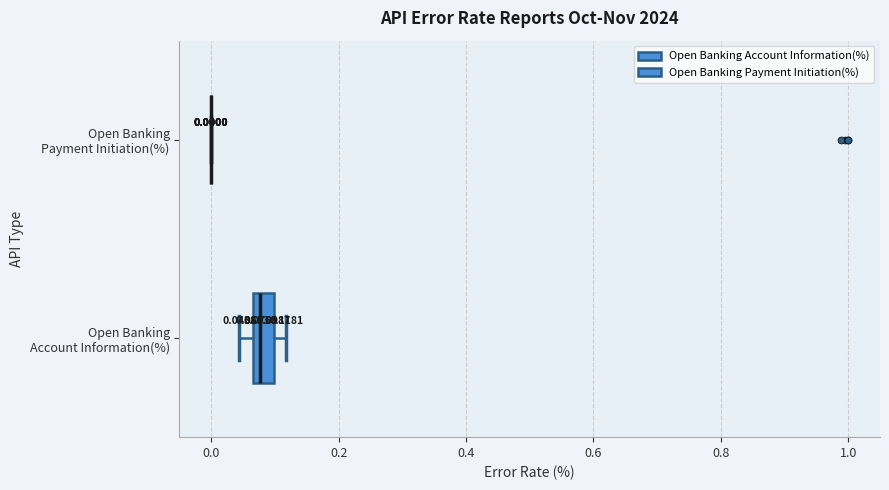

Comparing the boxes themselves (not the whiskers), which one is the widest?

Open Banking Account Information(%)